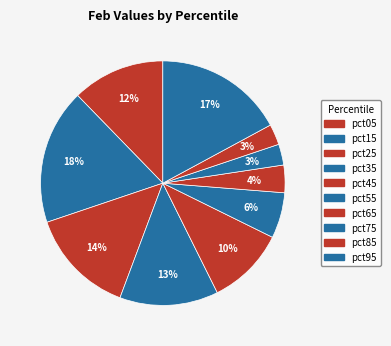

How many slices are in this pie chart?

10